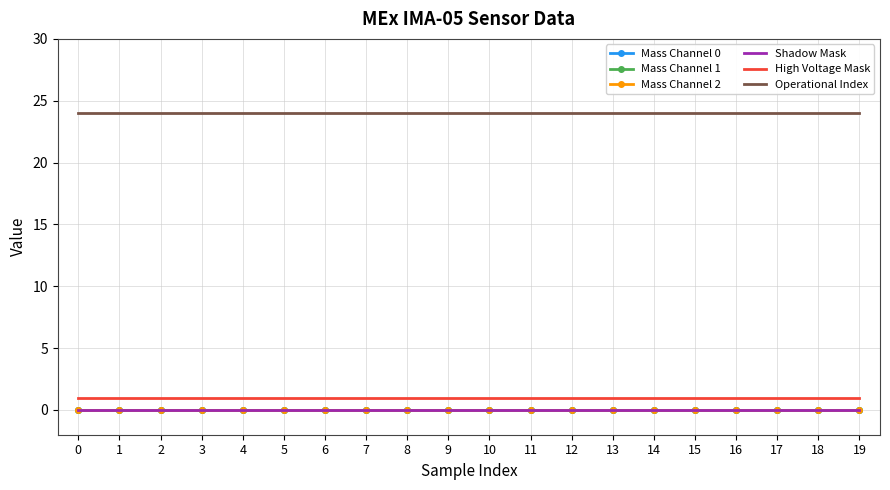

Which series changed the most between 0 and 11?

Mass Channel 0